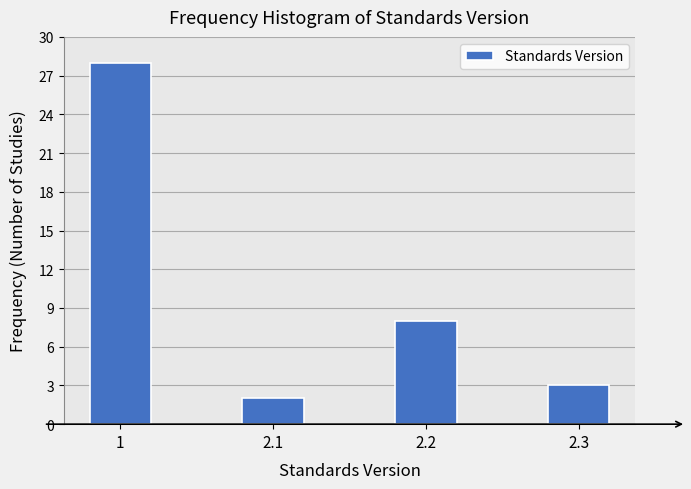

Reading left to right, extract all data points from this chart.

1=28	2.1=2	2.2=8	2.3=3